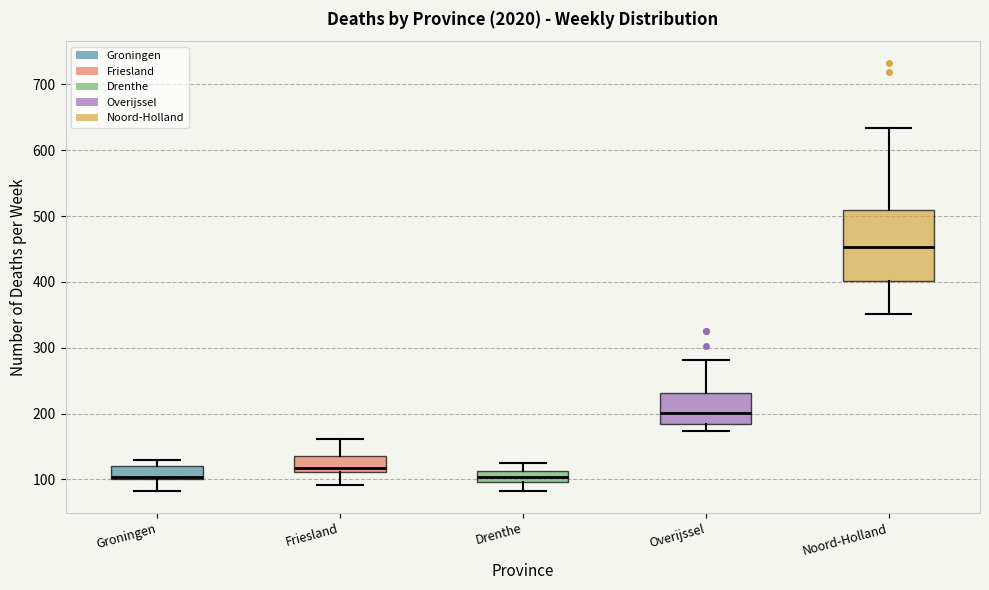

Reading left to right, transcribe this box plot: for each box, give where its median line is, the range the box spans, and where its two whiskers end, as read against the y-axis. The values are not printed on the chart, so give them approximately, as read against the axis.

Groningen: median 100, box 100 to 120, whiskers 80 to 130
Friesland: median 120, box 110 to 140, whiskers 90 to 160
Drenthe: median 100 (inside the box), box 100 to 110, whiskers 80 to 130
Overijssel: median 200, box 180 to 230, whiskers 170 to 280
Noord-Holland: median 450, box 400 to 510, whiskers 350 to 630